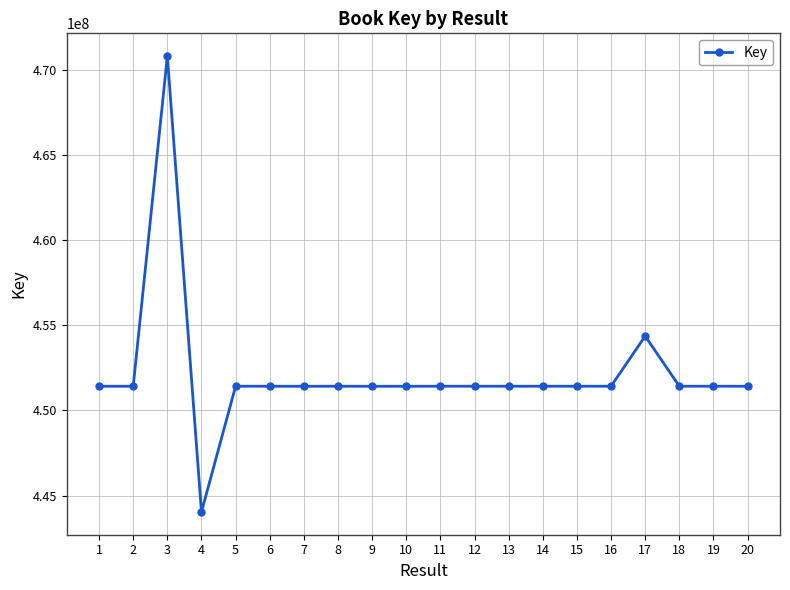

True or false: the data shows 619662109 at 3.

False